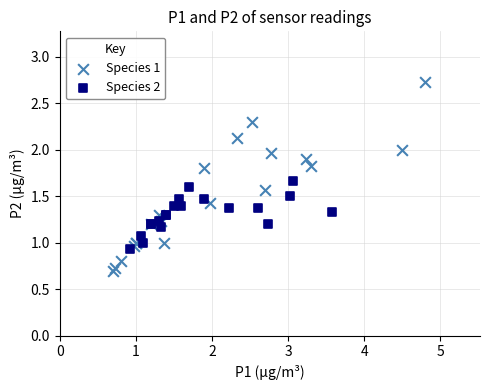

What are all the series names shown in the legend?

Species 1, Species 2